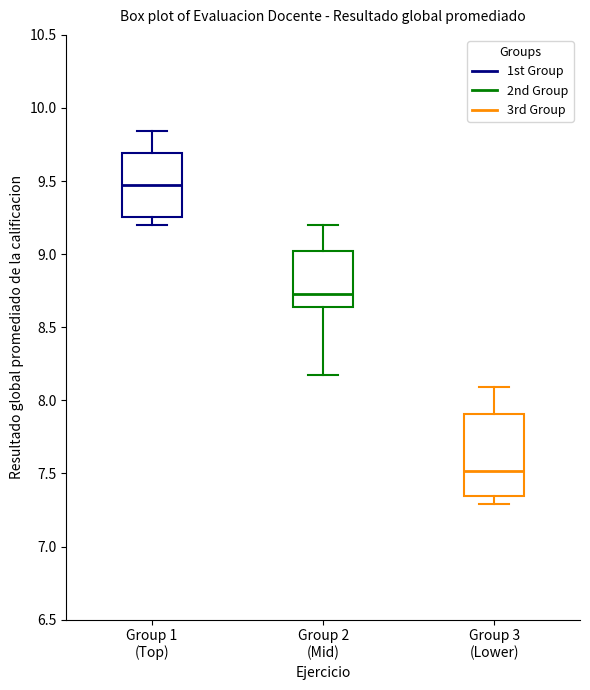

Where is the upper edge of the box for Group 1 (Top) on the y-axis? The values are not printed on the chart, so give them approximately, as read against the axis.

9.70